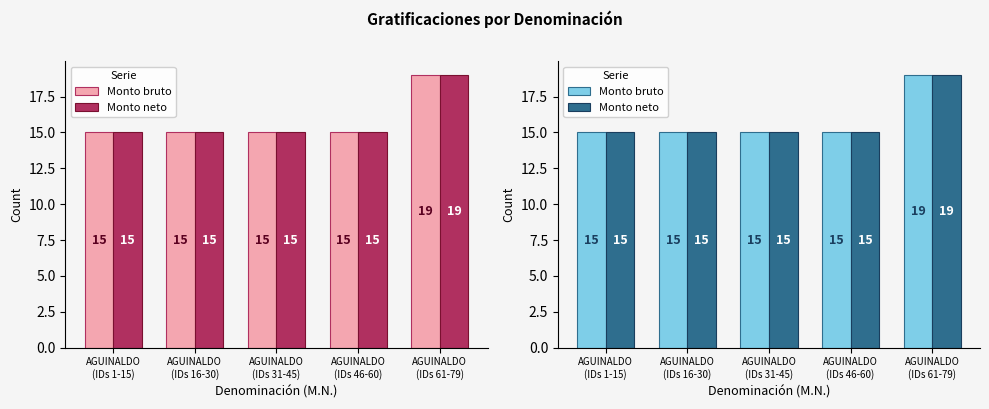

At AGUINALDO
(IDs 46-60), list the series in order from largest to smallest.

Monto bruto, Monto neto